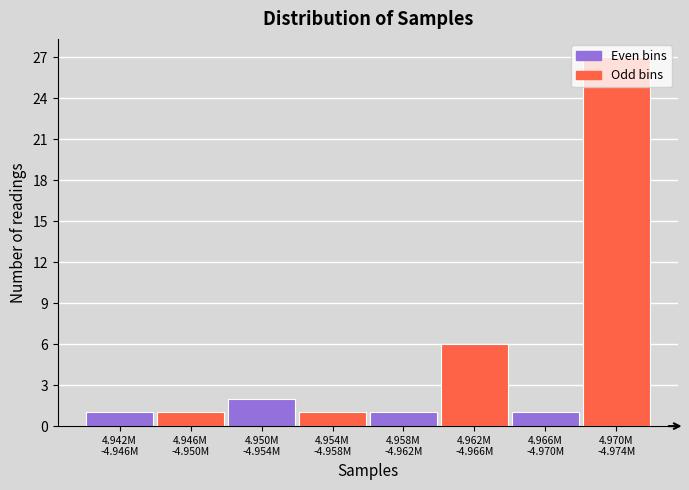

What is the difference between the maximum and second lowest values?

26